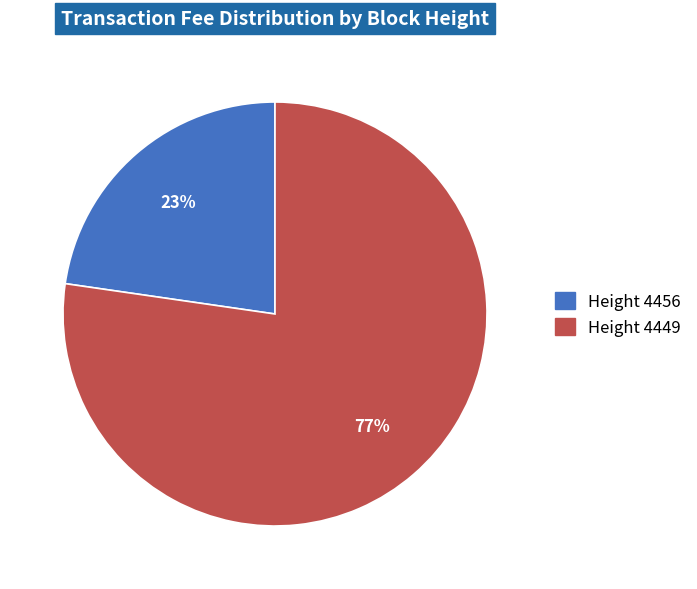

How many slices are in this pie chart?

2